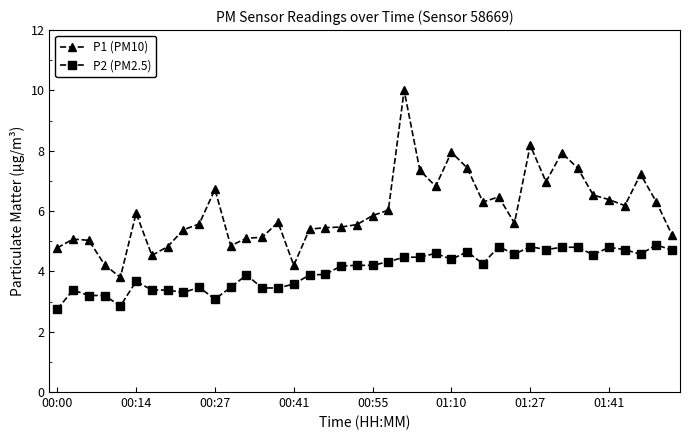

True or false: P1 (PM10) has more than 2 points higher than both neighbors.

True